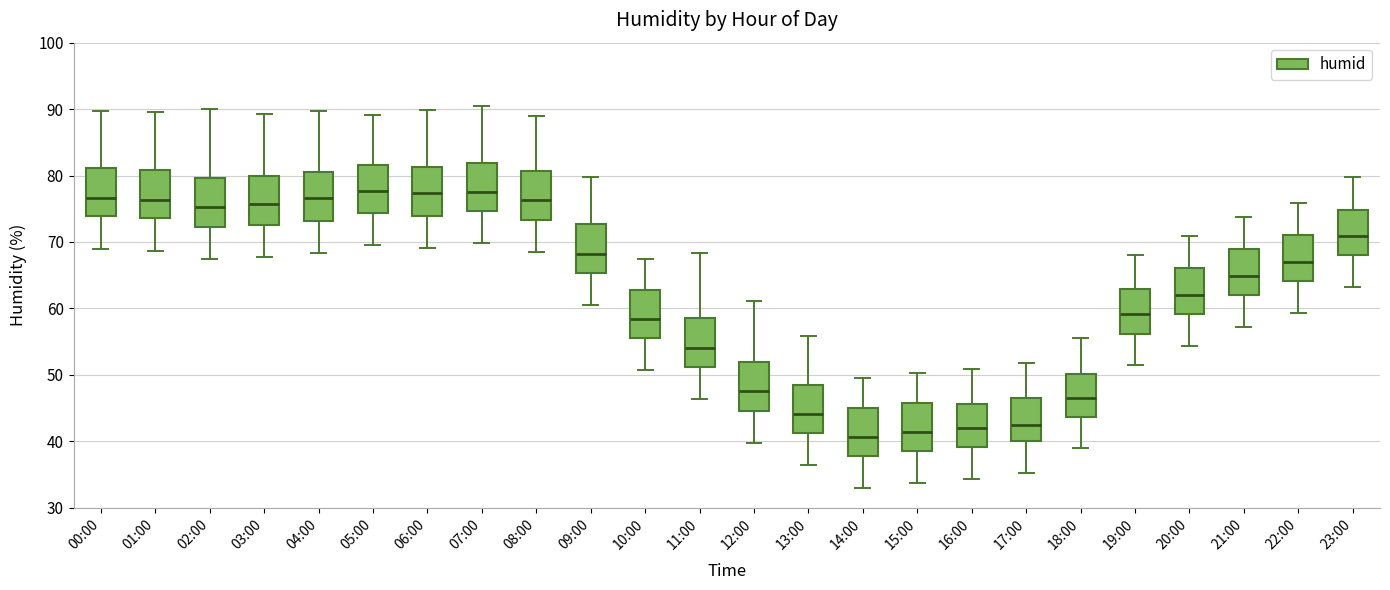

Reading left to right, read every box against the y-axis: the position of its median line, the range the box covers, and the ends of its whiskers. The values are not printed on the chart, so give them approximately, as read against the axis.

00:00: median 77, box 74 to 81, whiskers 69 to 90
01:00: median 76, box 74 to 81, whiskers 69 to 90
02:00: median 75, box 72 to 80, whiskers 68 to 90
03:00: median 76, box 73 to 80, whiskers 68 to 89
04:00: median 77, box 73 to 81, whiskers 68 to 90
05:00: median 78, box 74 to 82, whiskers 70 to 89
06:00: median 77, box 74 to 81, whiskers 69 to 90
07:00: median 78, box 75 to 82, whiskers 70 to 91
08:00: median 76, box 73 to 81, whiskers 69 to 89
09:00: median 68, box 65 to 73, whiskers 61 to 80
10:00: median 58, box 56 to 63, whiskers 51 to 68
11:00: median 54, box 51 to 59, whiskers 46 to 68
12:00: median 48, box 45 to 52, whiskers 40 to 61
13:00: median 44, box 41 to 49, whiskers 36 to 56
14:00: median 41, box 38 to 45, whiskers 33 to 50
15:00: median 41, box 39 to 46, whiskers 34 to 50
16:00: median 42, box 39 to 46, whiskers 34 to 51
17:00: median 42, box 40 to 46, whiskers 35 to 52
18:00: median 47, box 44 to 50, whiskers 39 to 56
19:00: median 59, box 56 to 63, whiskers 51 to 68
20:00: median 62, box 59 to 66, whiskers 54 to 71
21:00: median 65, box 62 to 69, whiskers 57 to 74
22:00: median 67, box 64 to 71, whiskers 59 to 76
23:00: median 71, box 68 to 75, whiskers 63 to 80